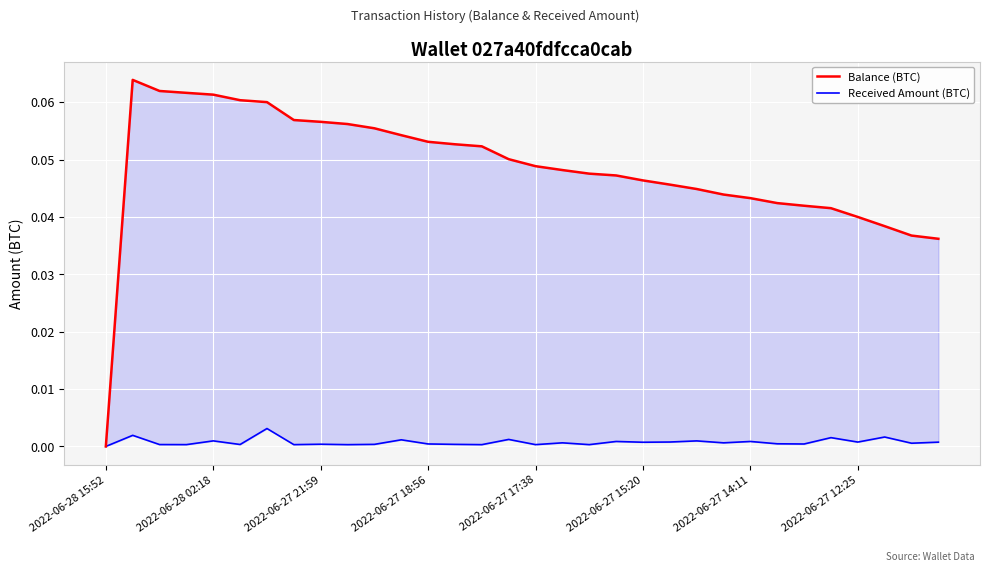

Count the number of categories in the chart.

32